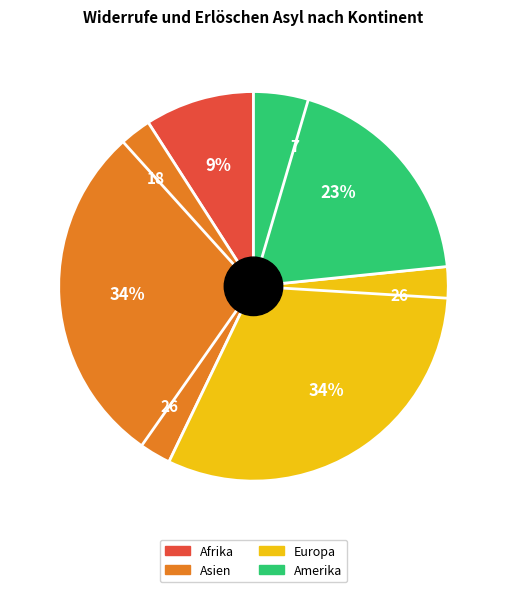

To the nearest percent, what is the average slice percentage?

25%